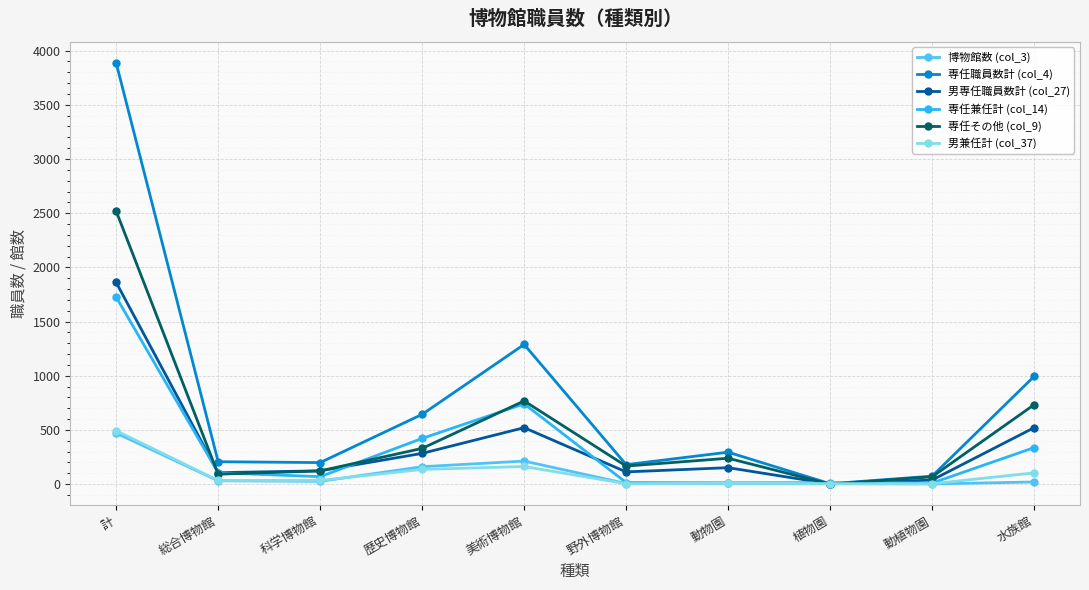

The value of 男兼任計 (col_37) at 総合博物館 is 34. True or false?

True